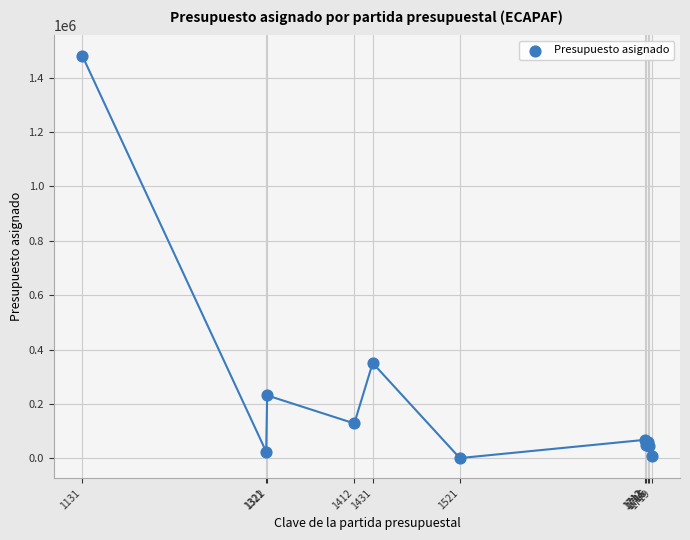

What Y value in the scatter plot is closest to 740906?

350507.8